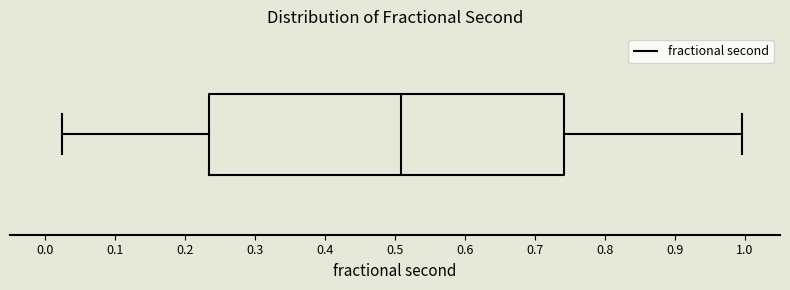

Where does the right whisker of the box end on the x-axis? The values are not printed on the chart, so give them approximately, as read against the axis.

1.00